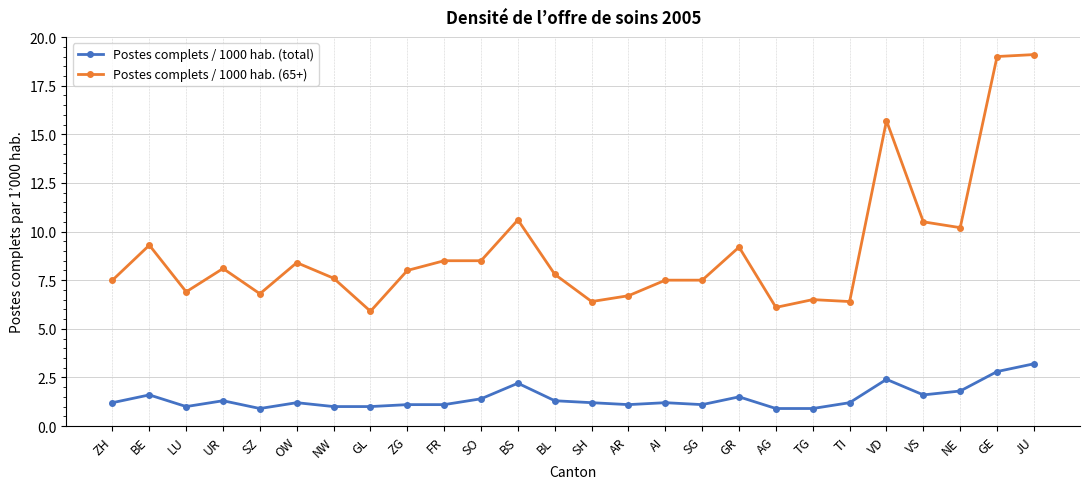

Rank the series by their average value, from highest to lowest.

Postes complets / 1000 hab. (65+), Postes complets / 1000 hab. (total)